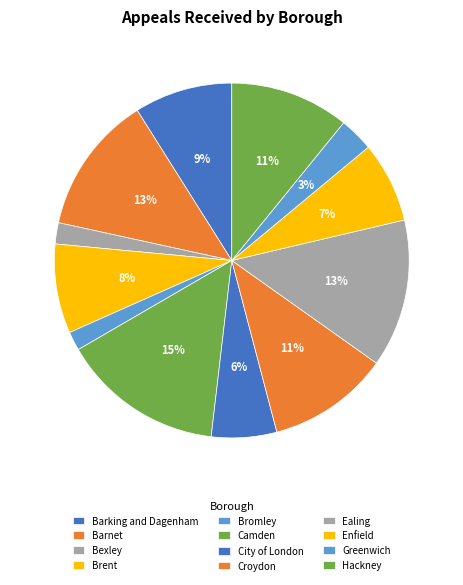

To the nearest percent, what portion does Ealing represent?

13%